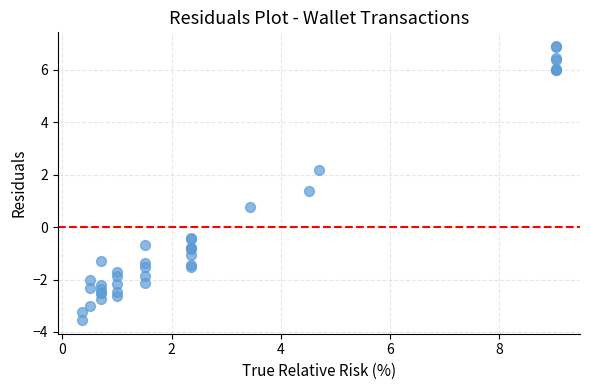

What Y value in the scatter plot is closest to 1?

0.8